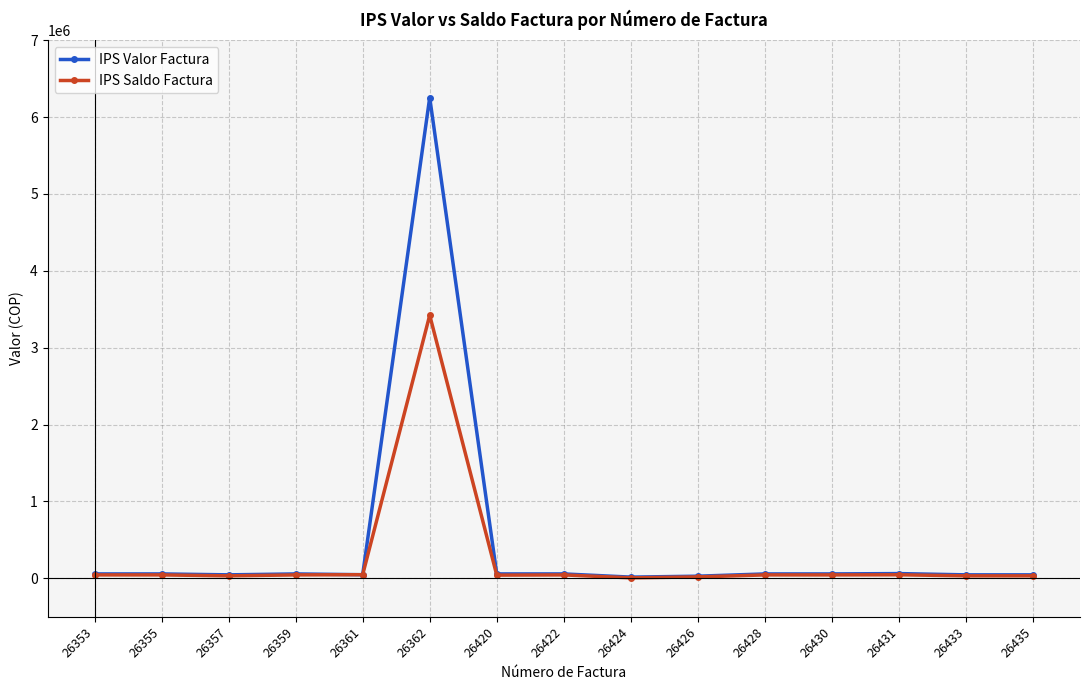

What is the greatest value displayed?

6254282